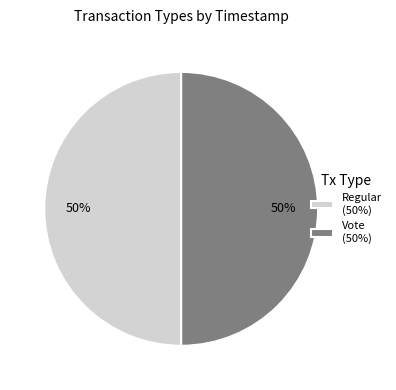

Is the sum of Regular (50%) and Vote (50%) greater than half?

Yes